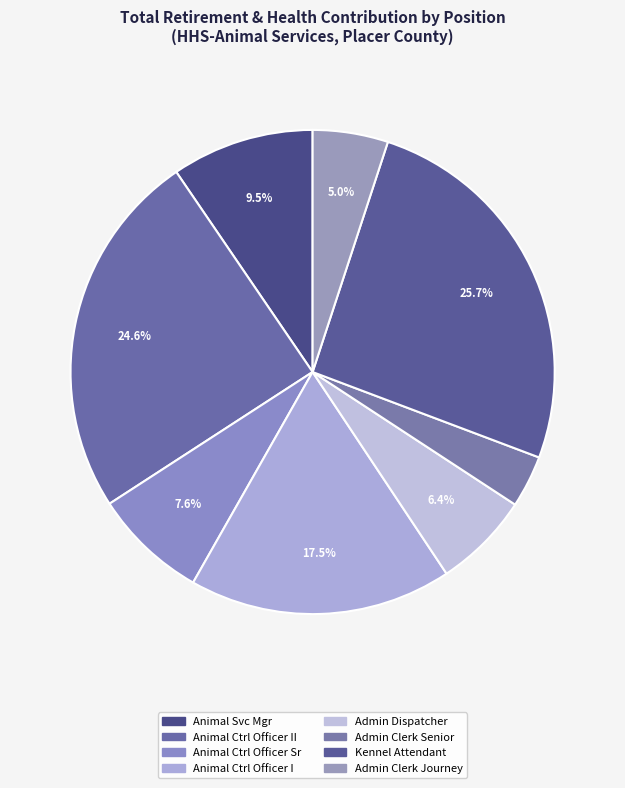

How many slices are in this pie chart?

8